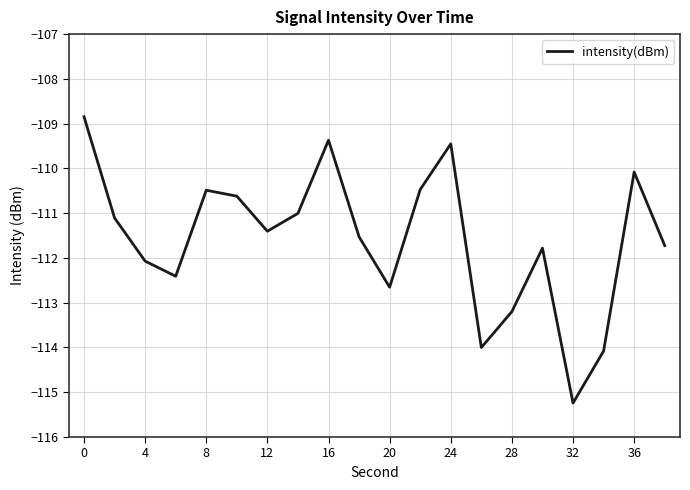

How many lines are shown in the chart?

1